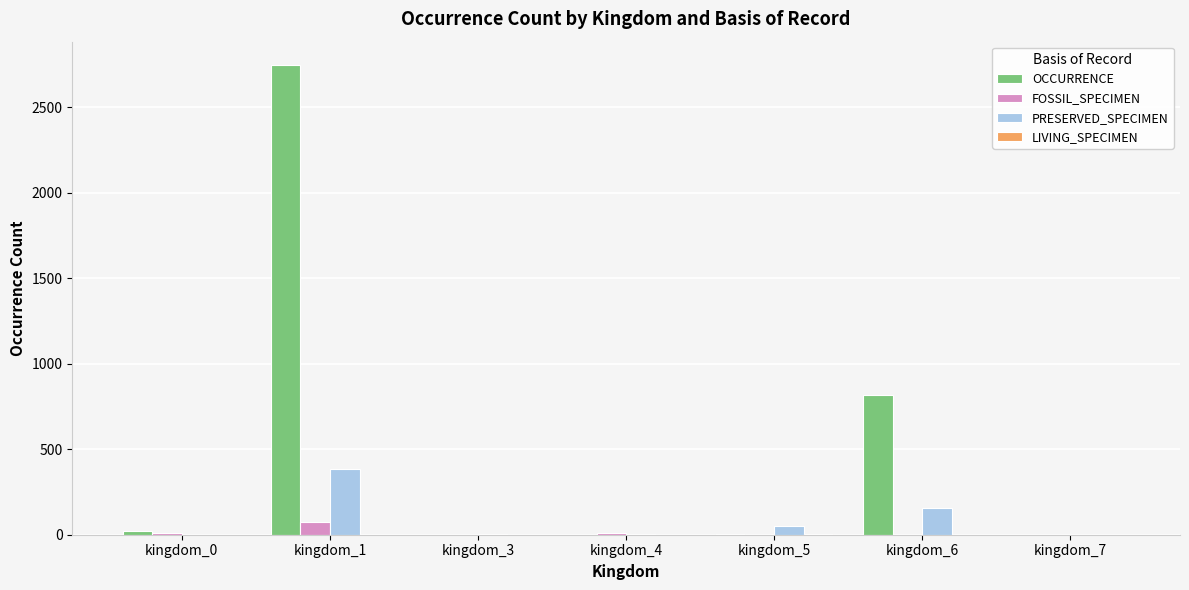

What is the spread (max minus min) of values at kingdom_0?

20